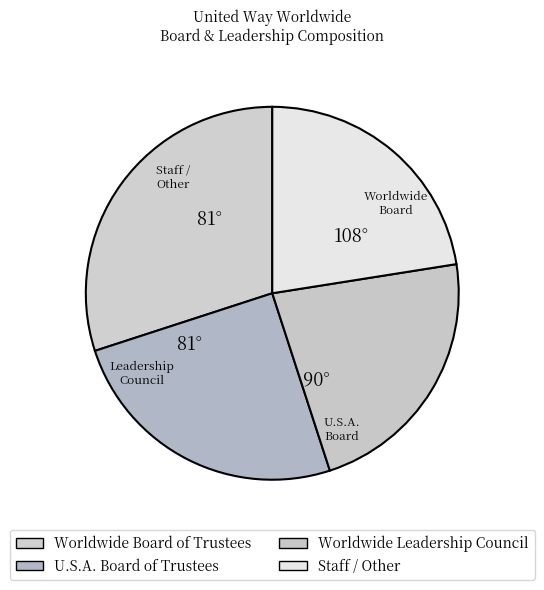

Combined, do U.S.A. Board of Trustees and Staff / Other account for over 50%?

No